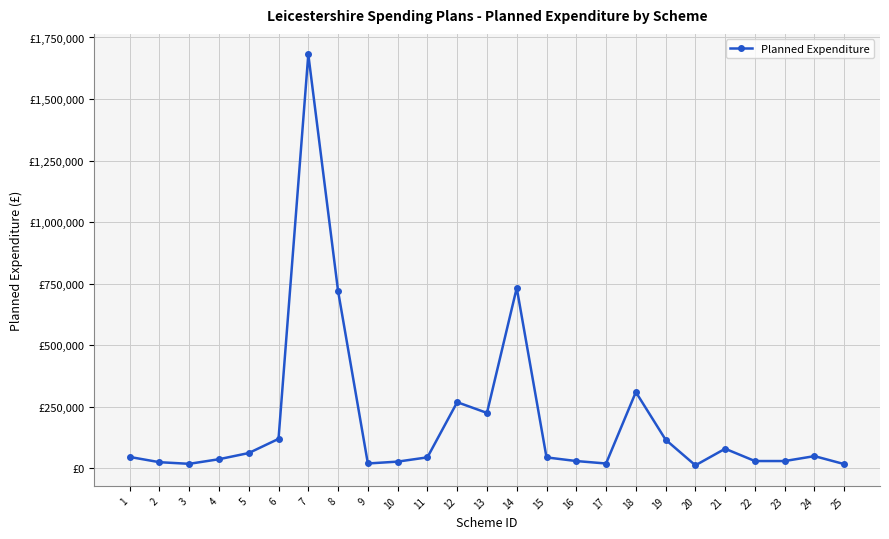

True or false: there are more than 0 points higher than both neighbors.

True